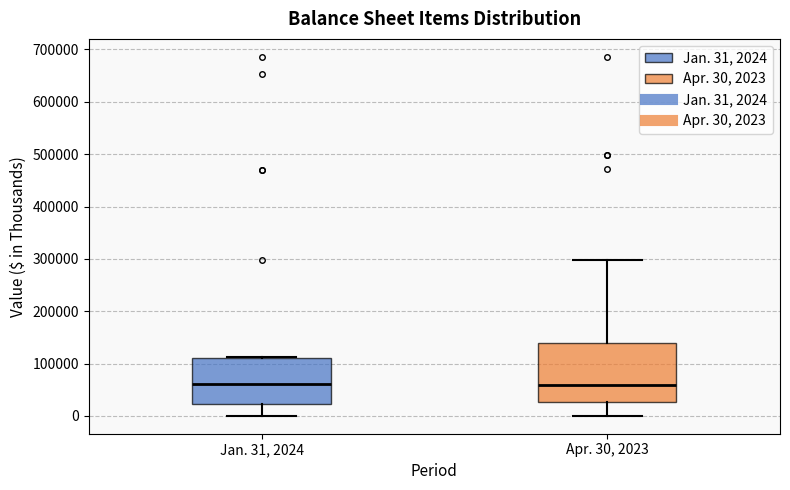

Where does the lower whisker of the box for Jan. 31, 2024 end on the y-axis? The values are not printed on the chart, so give them approximately, as read against the axis.

0